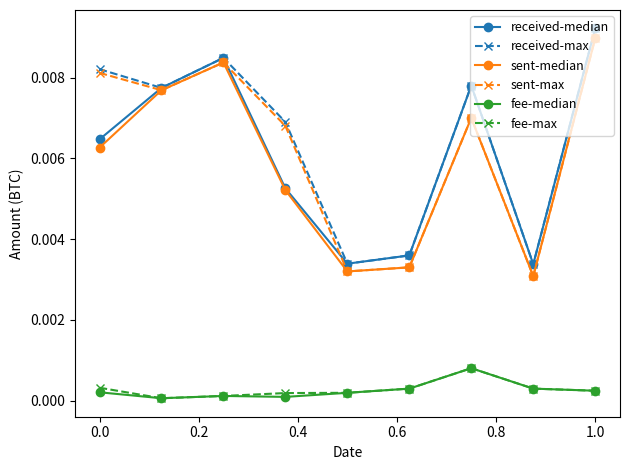

How many interior local valleys does the sent-max series have?

3